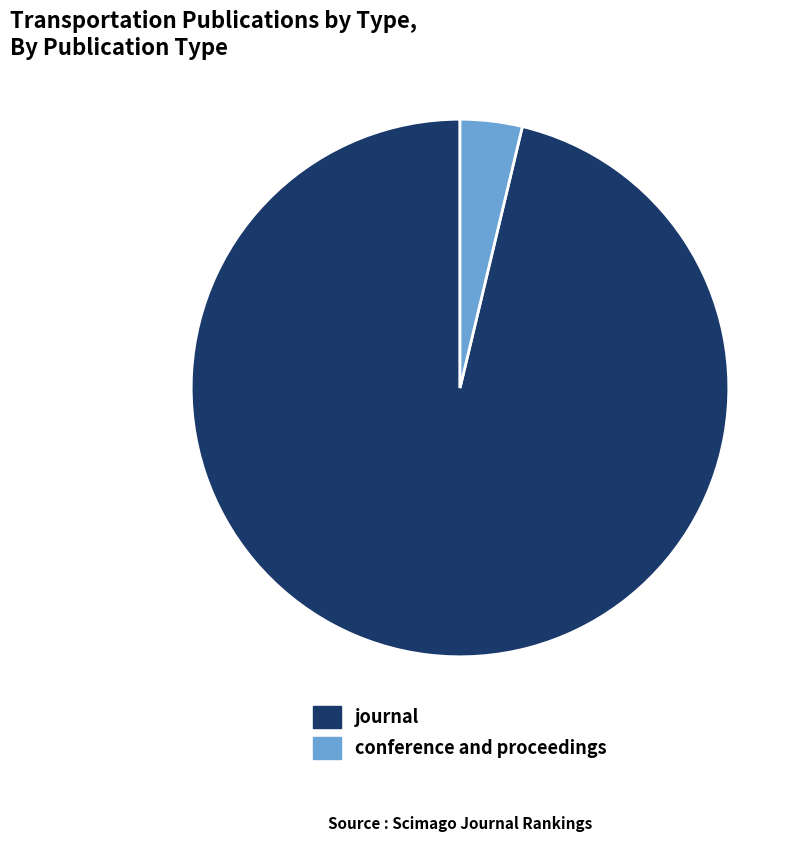

What is the majority slice?

journal